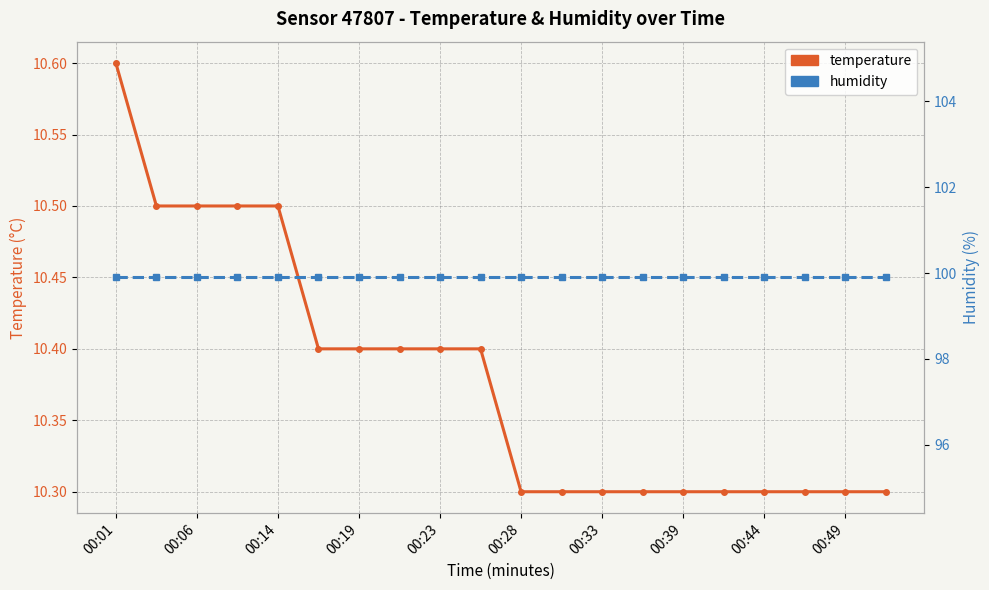

The value of humidity at 00:06 is 99.9. True or false?

True